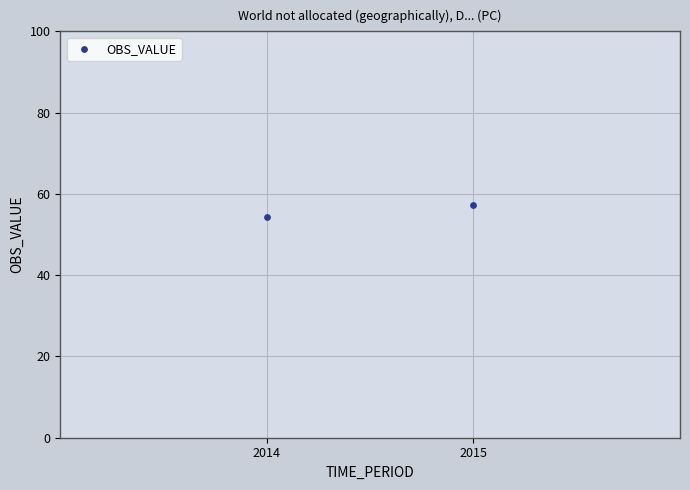

What is the range of X values (max minus min)?

1.0